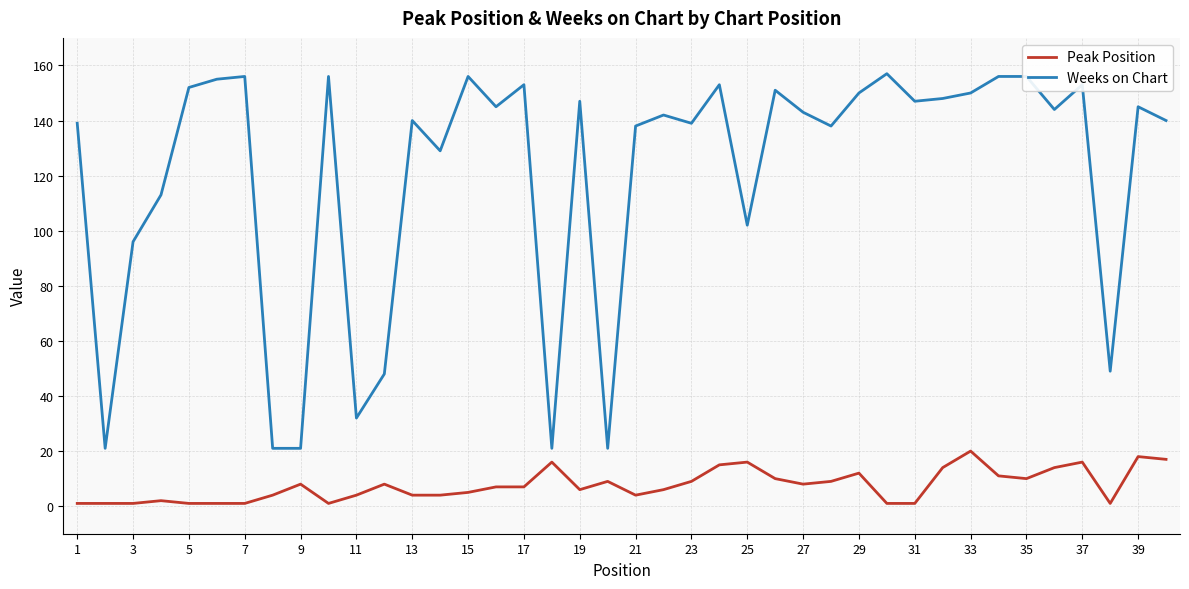

What is the difference between the maximum and minimum values in the Peak Position series?

19